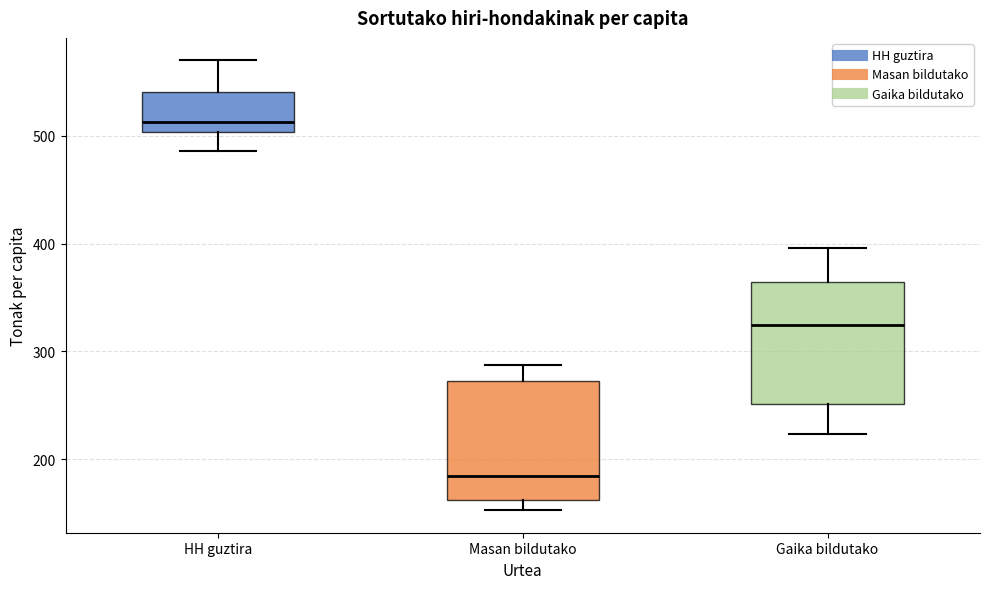

Which box's median line is the lowest?

Masan bildutako